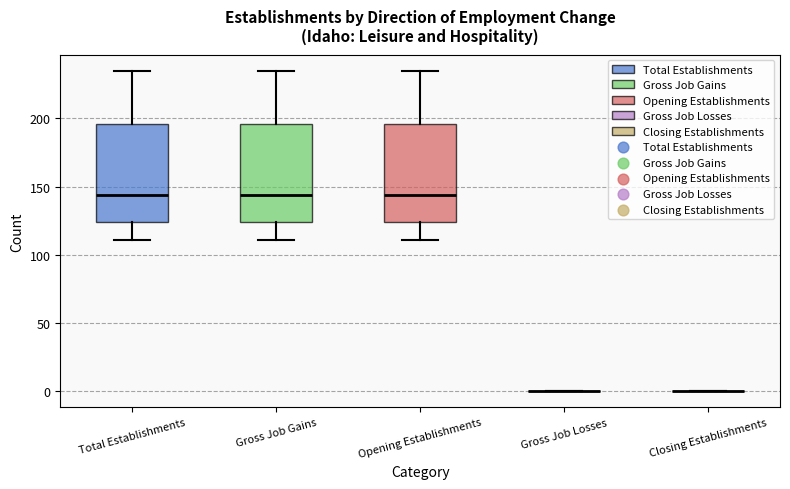

Reading left to right, transcribe this box plot: for each box, give where its median line is, the range the box spans, and where its two whiskers end, as read against the y-axis. The values are not printed on the chart, so give them approximately, as read against the axis.

Total Establishments: median 145, box 125 to 195, whiskers 110 to 235
Gross Job Gains: median 145, box 125 to 195, whiskers 110 to 235
Opening Establishments: median 145, box 125 to 195, whiskers 110 to 235
Gross Job Losses: box collapsed to a line at 0, whiskers 0 to 0
Closing Establishments: box collapsed to a line at 0, whiskers 0 to 0